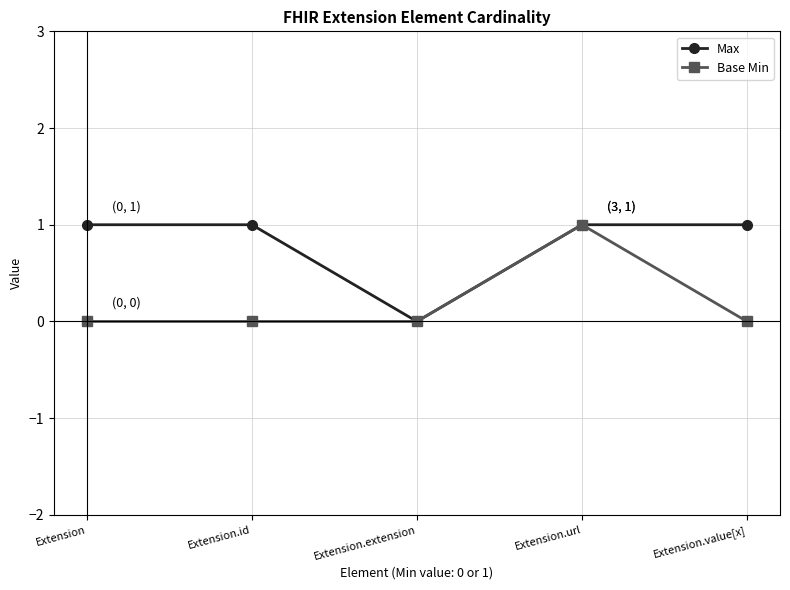

What position from the right is Extension.value[x]?

1